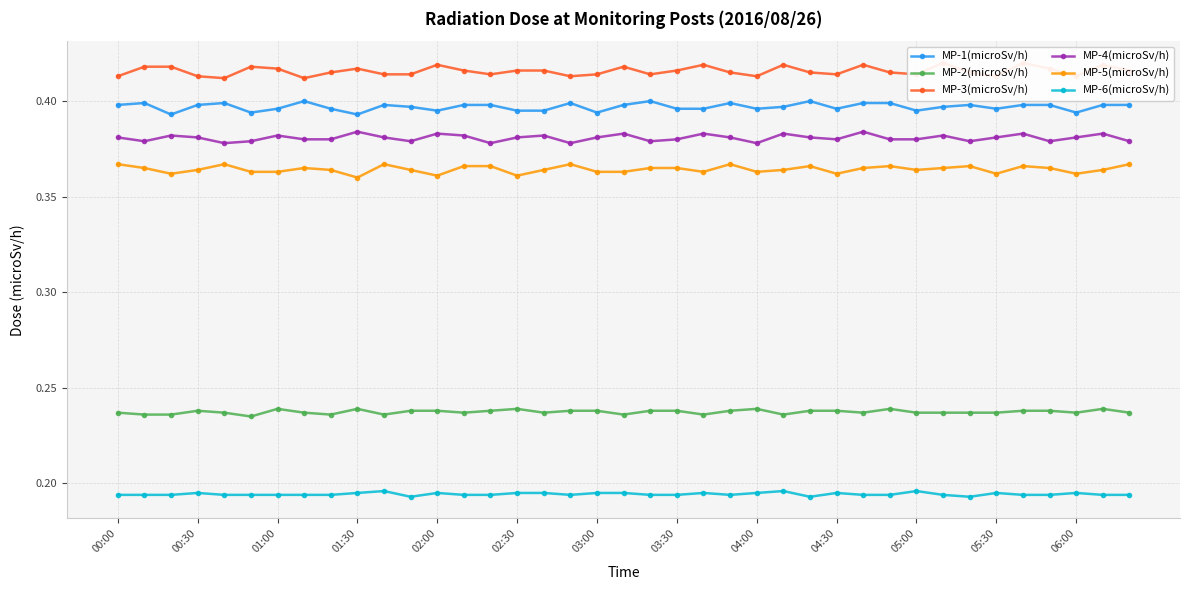

True or false: MP-2(microSv/h) and MP-6(microSv/h) intersect in this chart.

False